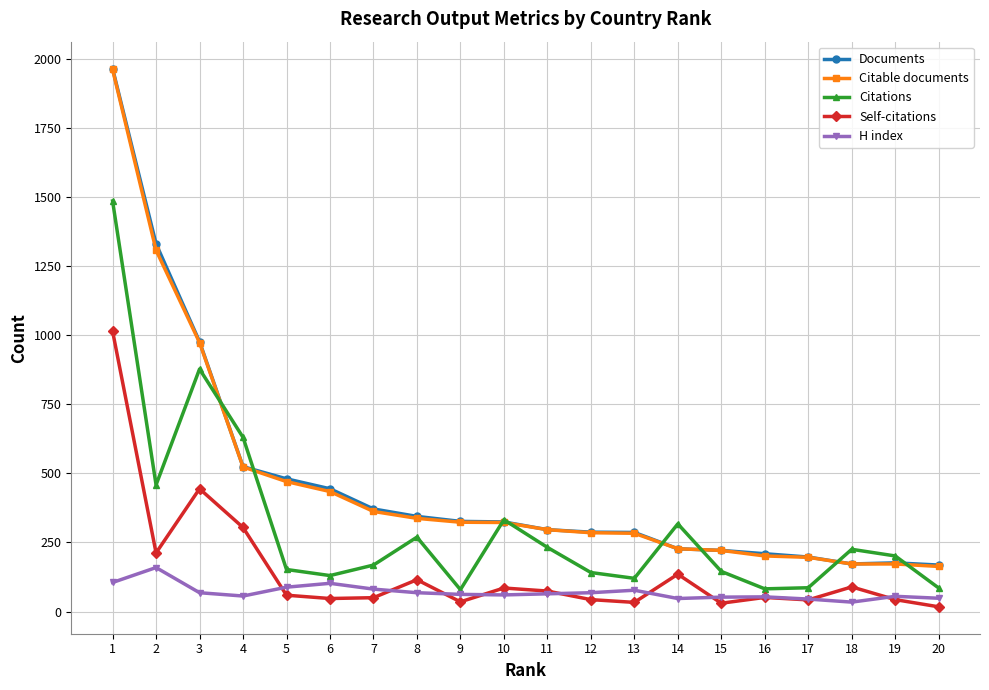

What is the highest value of the Self-citations series?

1014